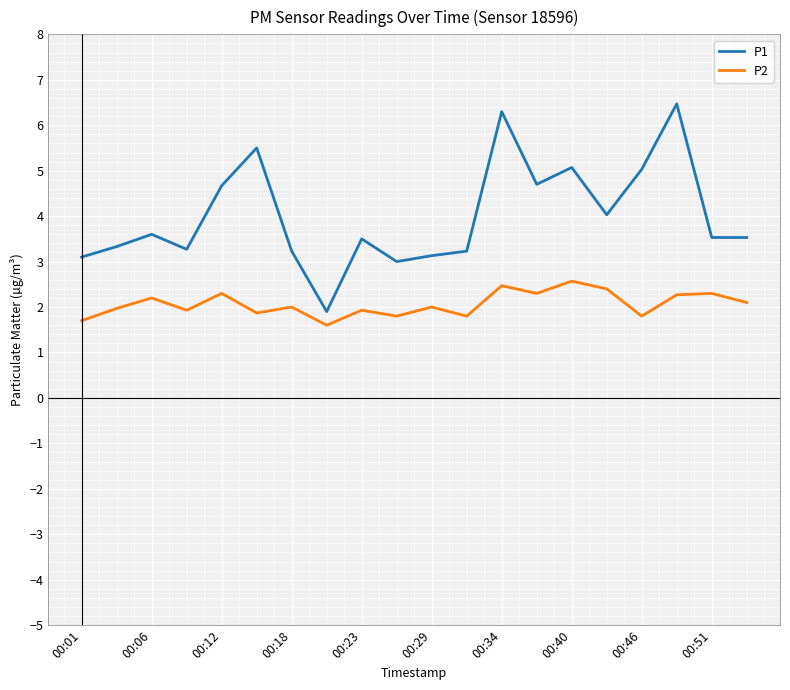

What is the smallest value displayed?

1.6